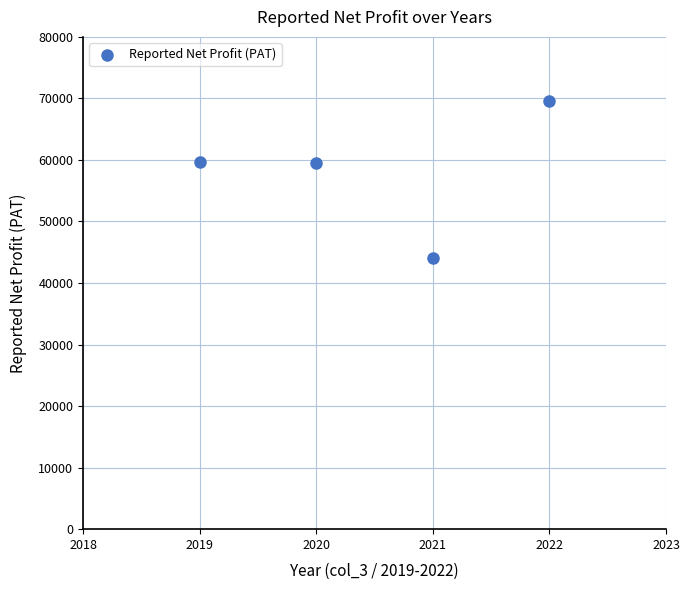

What is the range of Y values (max minus min)?

25517.8